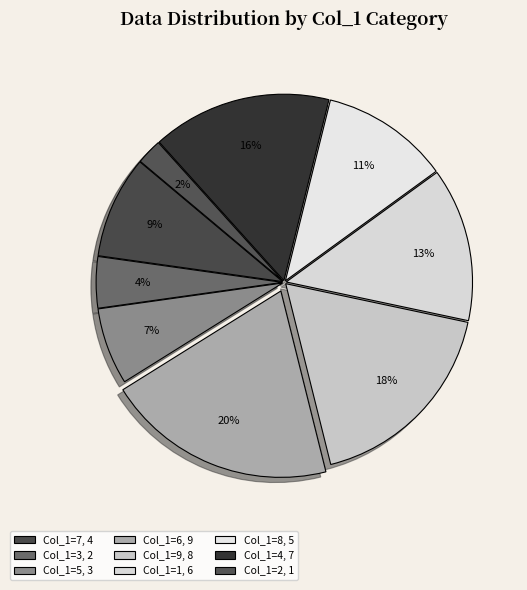

Count the number of slices in the pie.

9